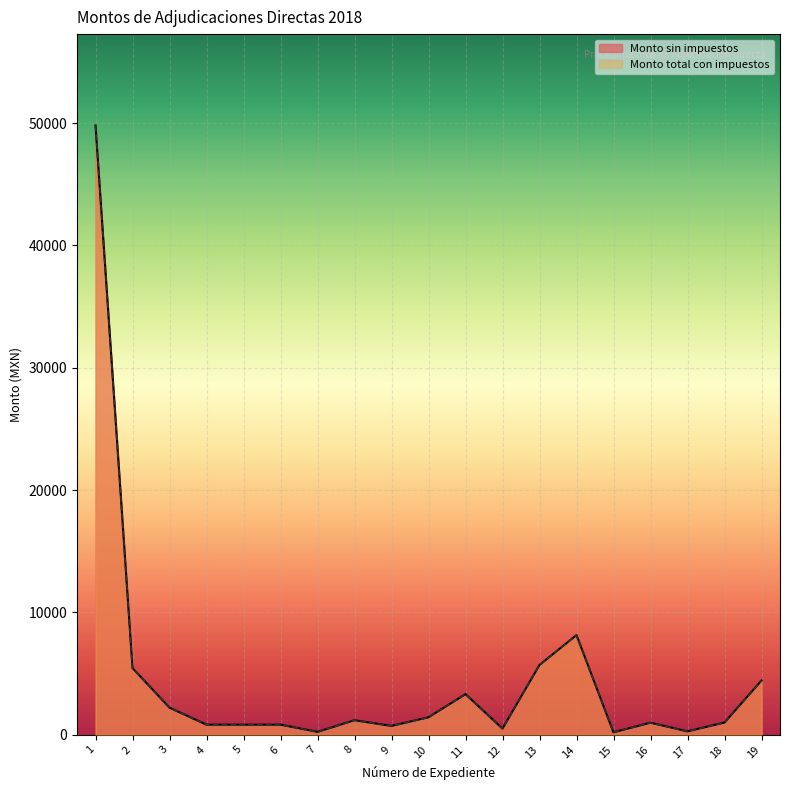

At which label is Monto sin impuestos closest to 25004?

14